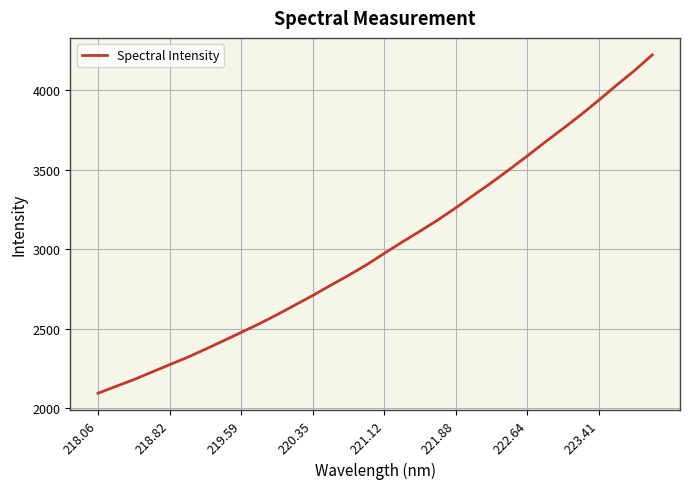

What is the smallest value displayed?

2095.1